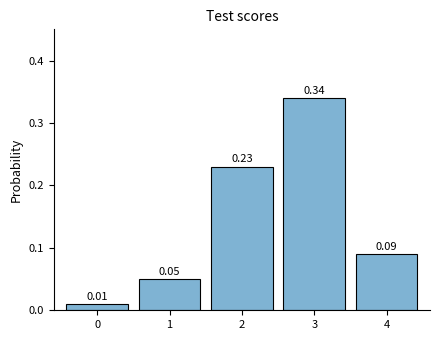

What is the change in value from 0 to 4?

+0.1